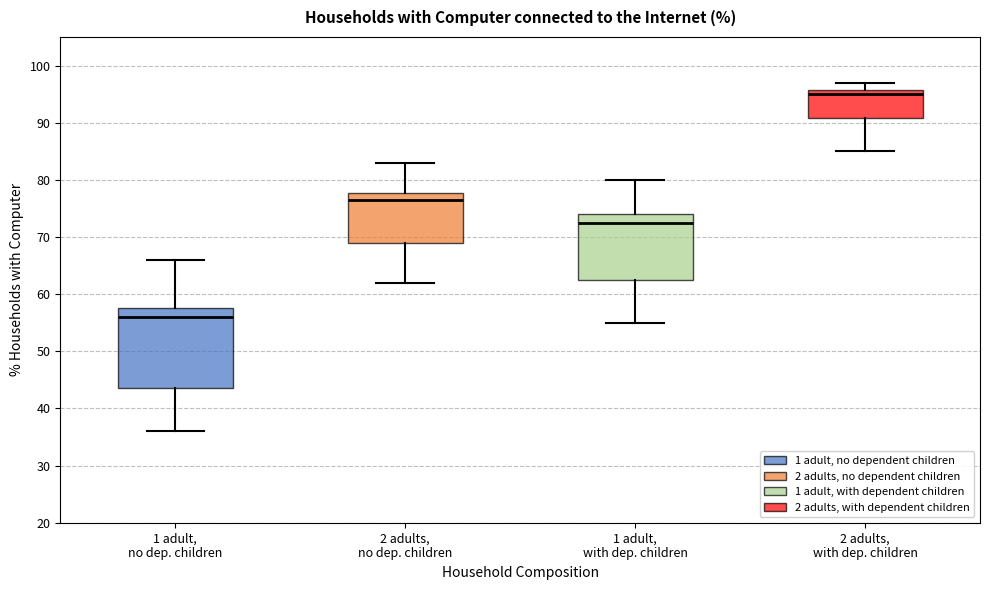

Where does the lower whisker of the box for 2 adults, no dep. children end on the y-axis? The values are not printed on the chart, so give them approximately, as read against the axis.

62